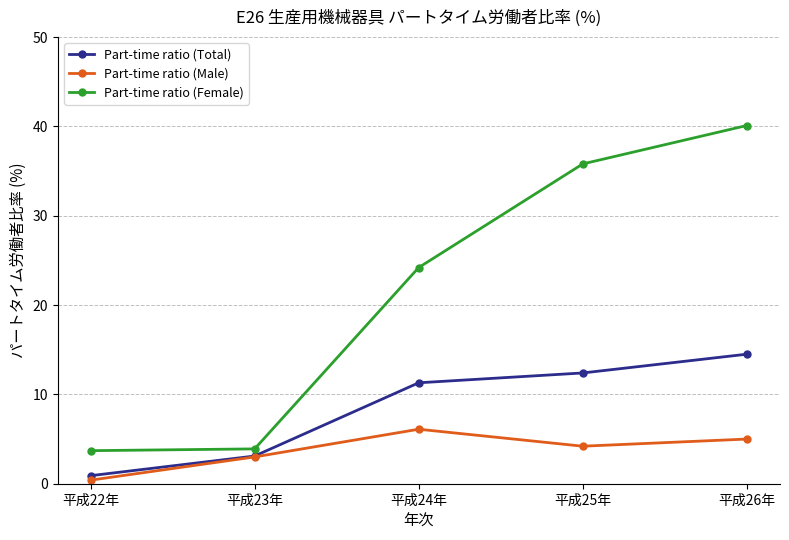

Between 平成24年 and 平成26年, which series saw the biggest shift?

Part-time ratio (Female)